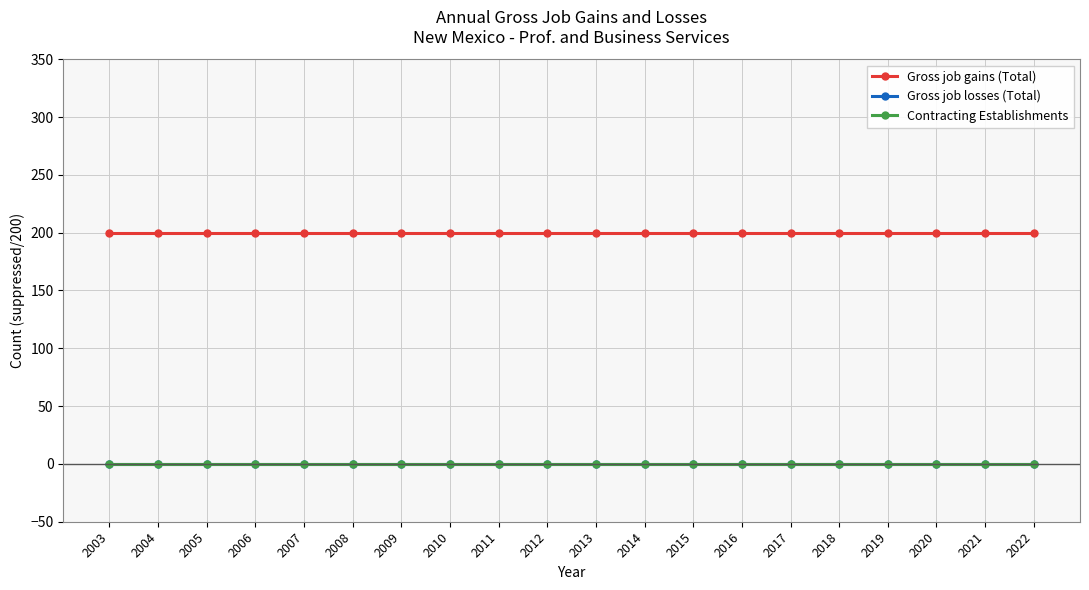

At 2014, list the series in order from smallest to largest.

Gross job losses (Total), Contracting Establishments, Gross job gains (Total)